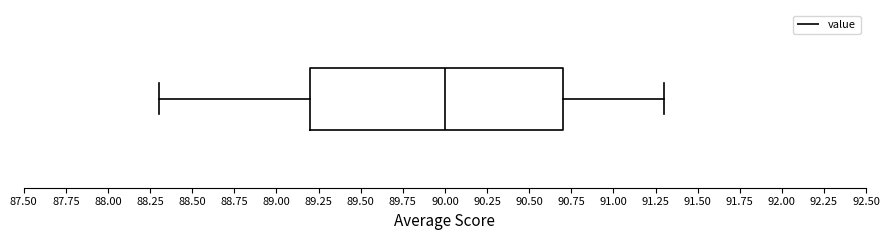

Where does the right whisker of the box end on the x-axis? The values are not printed on the chart, so give them approximately, as read against the axis.

91.3